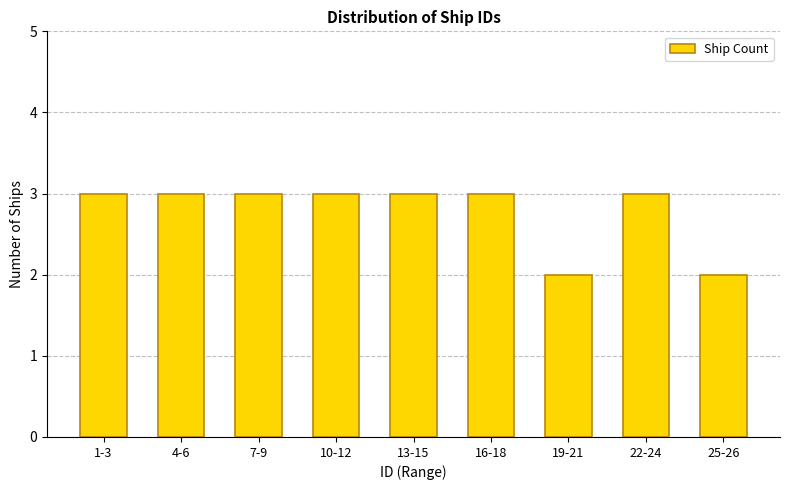

Reading left to right, list all the values displayed in this chart.

1-3=3	4-6=3	7-9=3	10-12=3	13-15=3	16-18=3	19-21=2	22-24=3	25-26=2